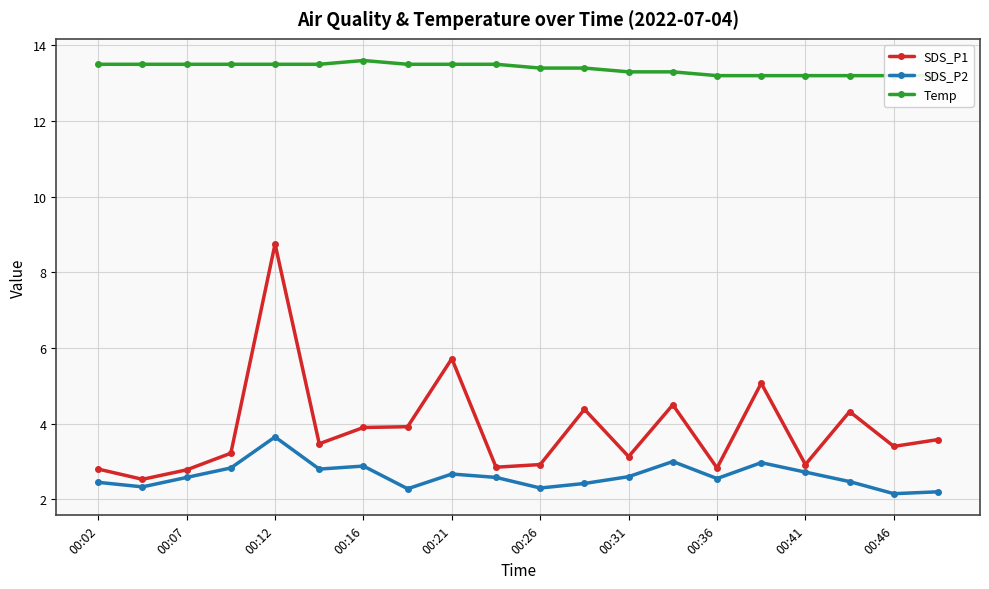

The SDS_P2 series shows 3.6 at 00:07. True or false?

False